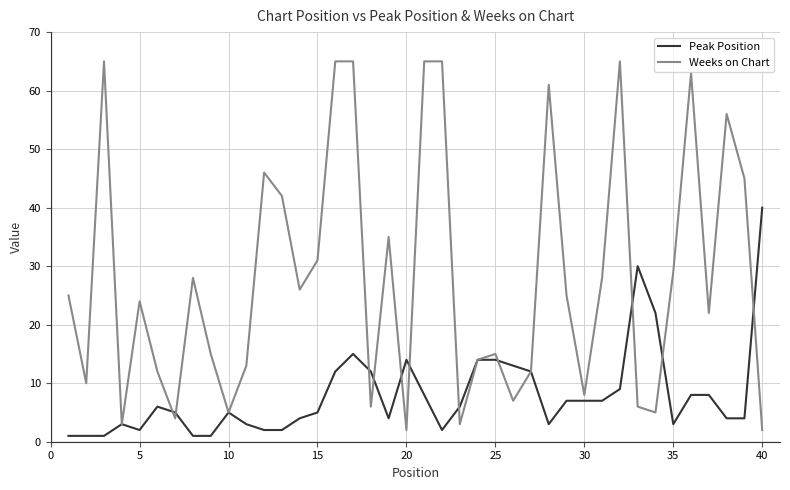

Which series has the largest range (max minus min)?

Weeks on Chart